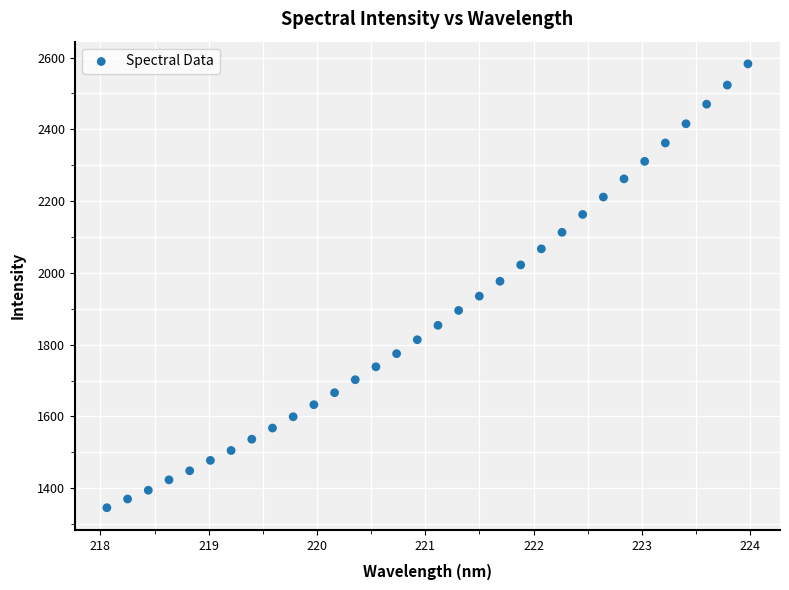

What Y value in the scatter plot is closest to 1963?

1976.6